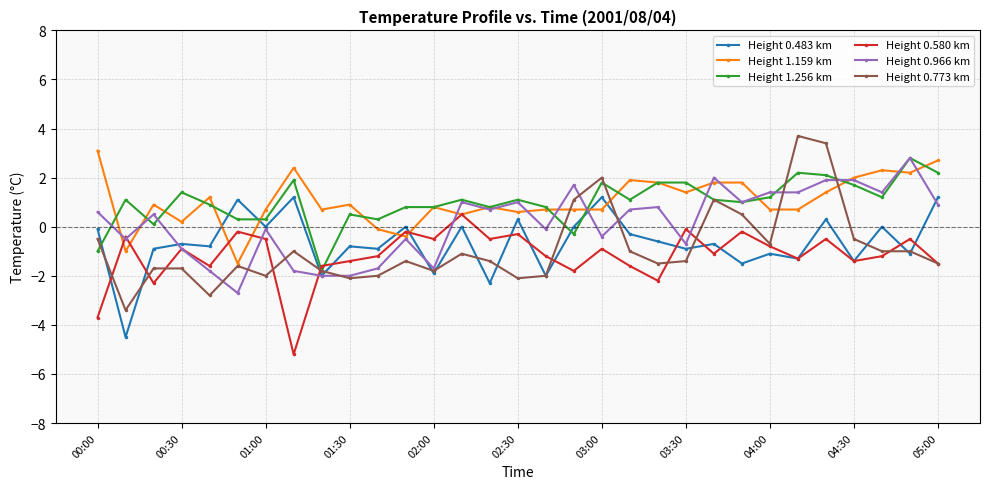

What is the highest value of the Height 0.966 km series?

2.8